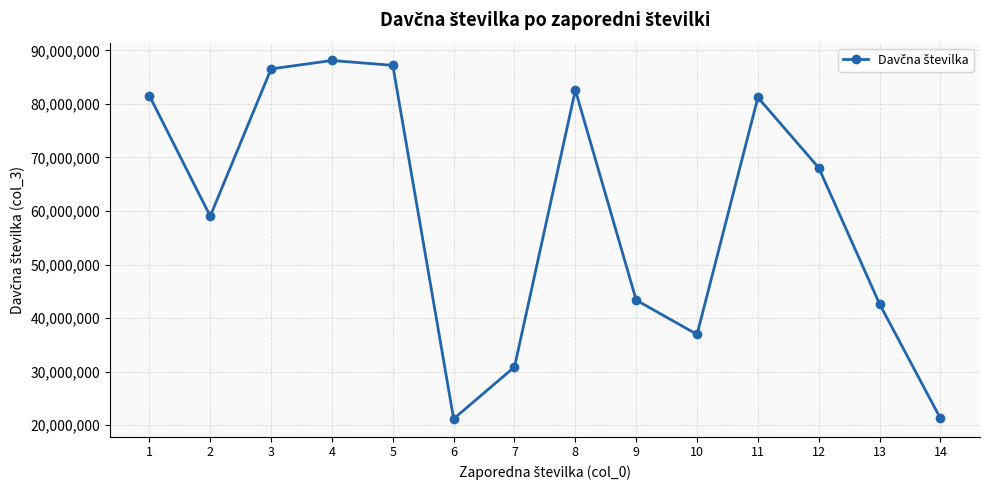

Count the number of data series in this chart.

1